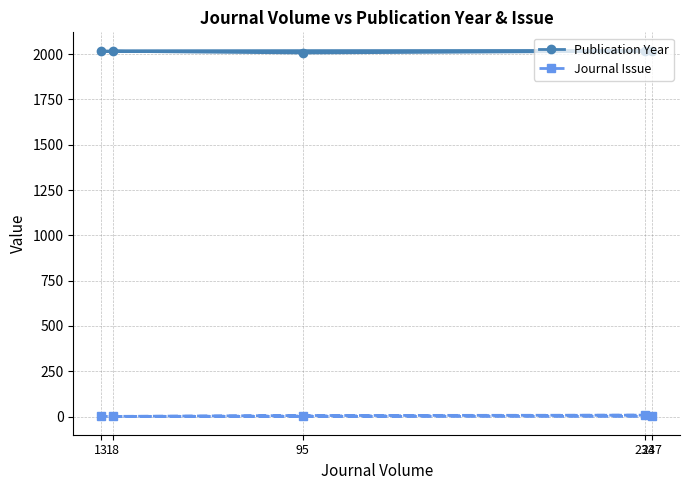

The value of Journal Issue at 237 is 1. True or false?

False